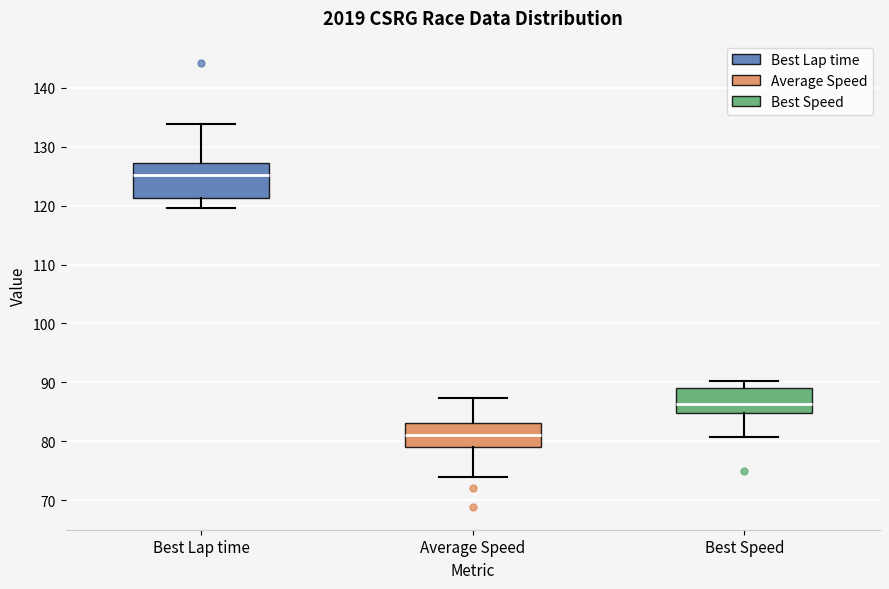

Reading left to right, read every box against the y-axis: the position of its median line, the range the box covers, and the ends of its whiskers. The values are not printed on the chart, so give them approximately, as read against the axis.

Best Lap time: median 125, box 121 to 127, whiskers 120 to 134
Average Speed: median 81, box 79 to 83, whiskers 74 to 87
Best Speed: median 86, box 85 to 89, whiskers 81 to 90